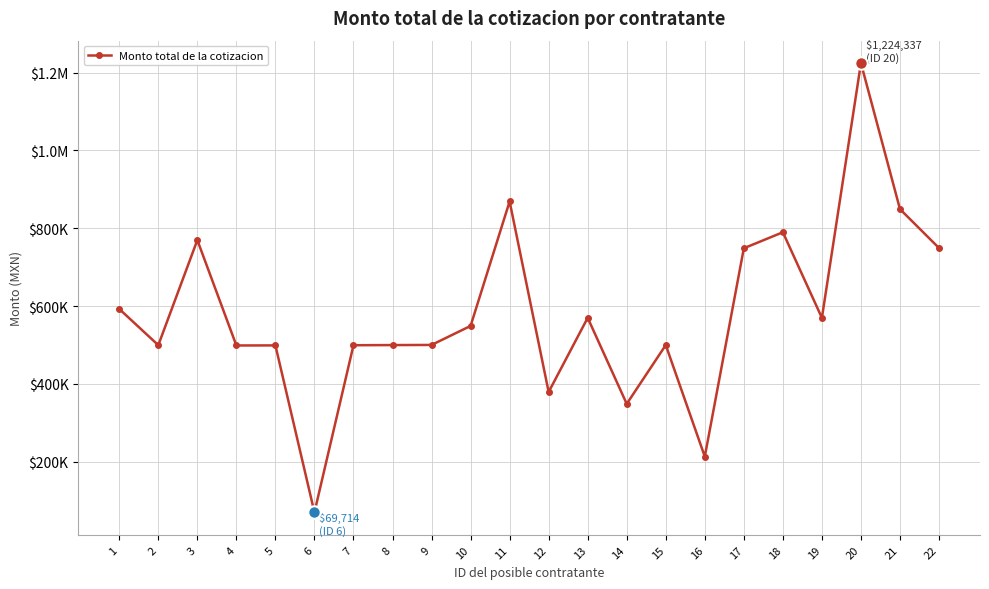

Is this an area chart (filled region under the line)?

No